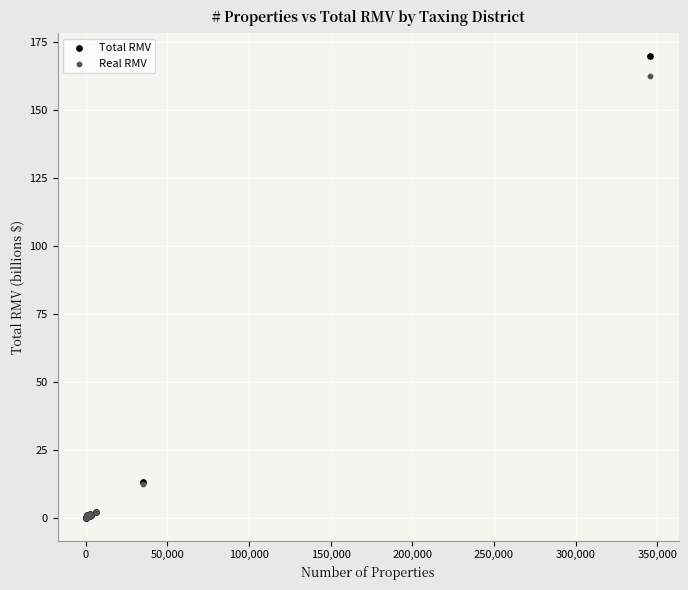

Which series has the largest Y range (max minus min)?

Total RMV